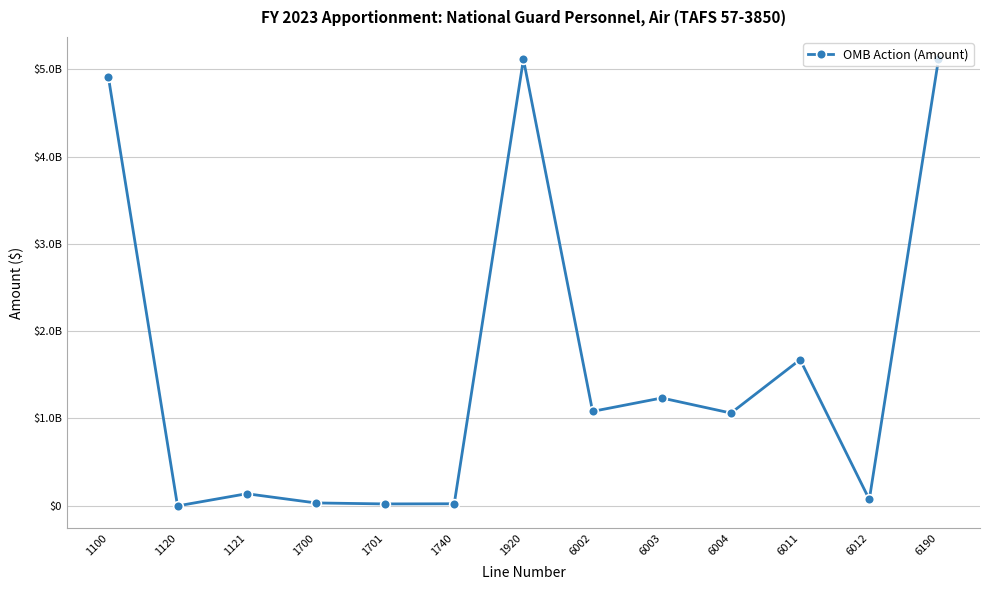

Which has a higher value, 1740 or 1120?

1740